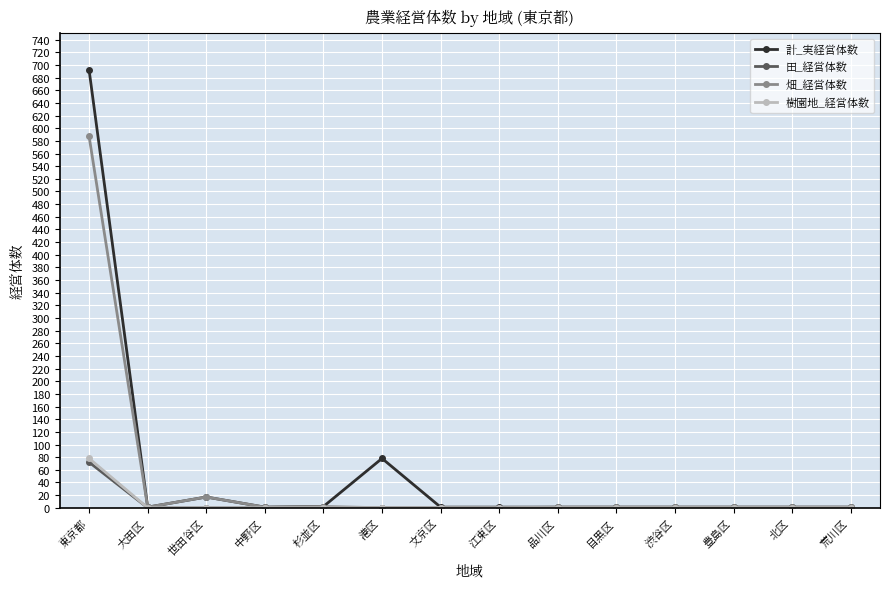

At which category is the sum across all series the highest?

東京都